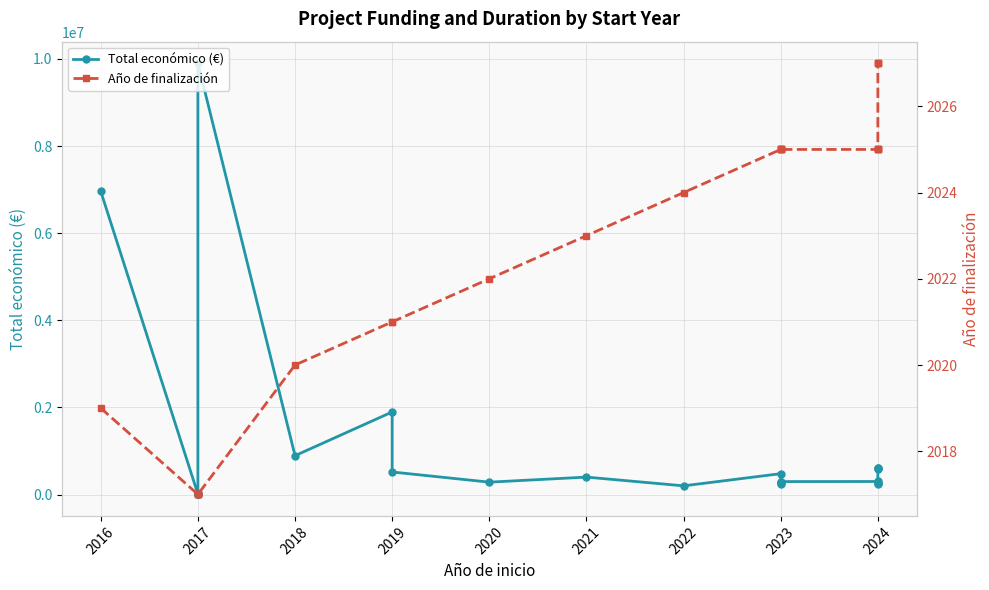

Does the chart display data point markers on the line(s)?

Yes